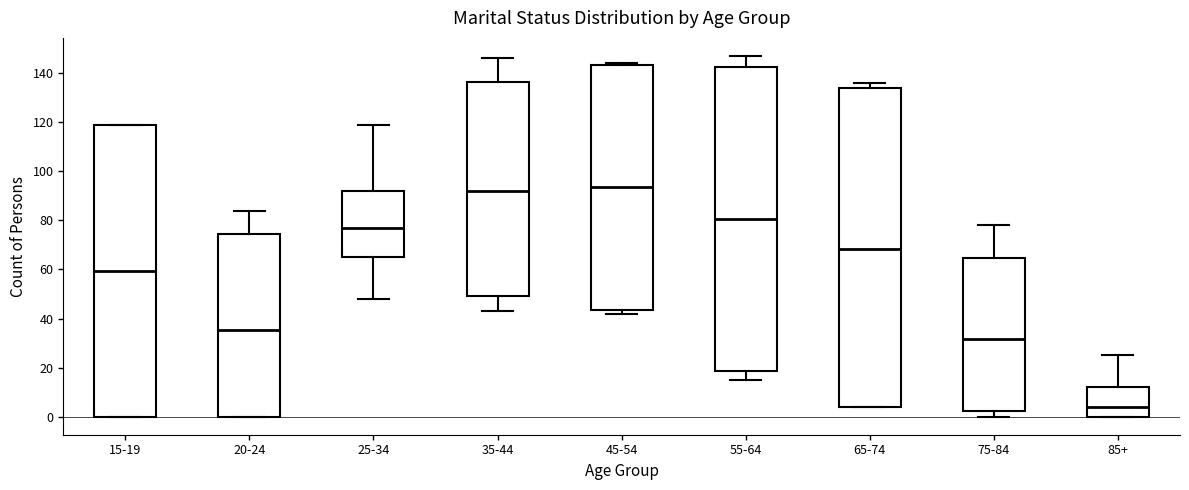

Which box has the lowest median line?

85+